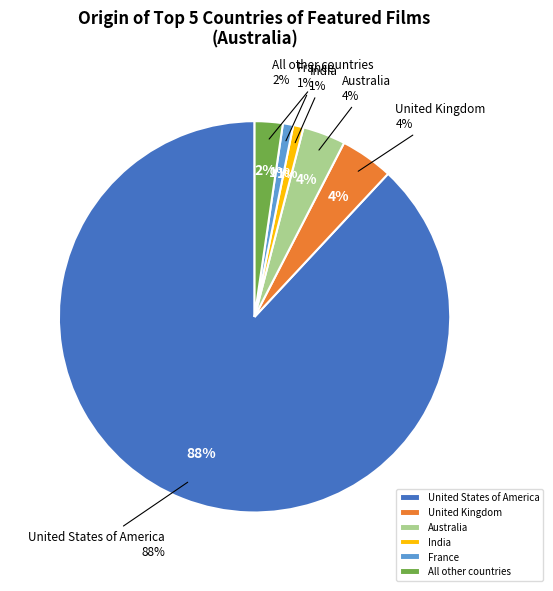

Between India and United Kingdom, which is larger?

United Kingdom